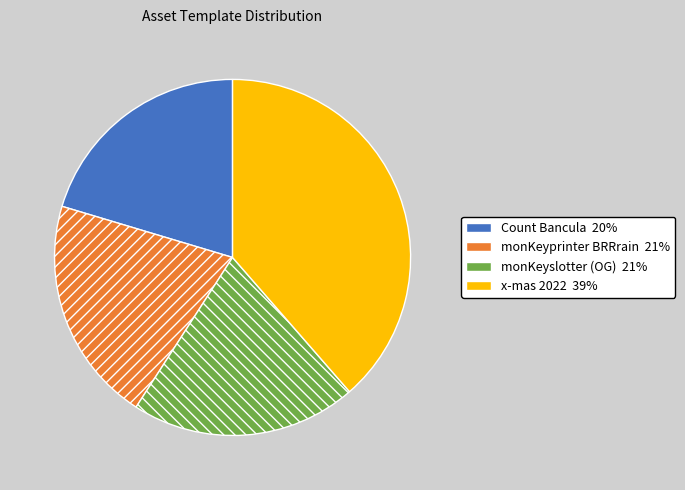

Which has a higher value, monKeyslotter (OG) or x-mas 2022?

x-mas 2022